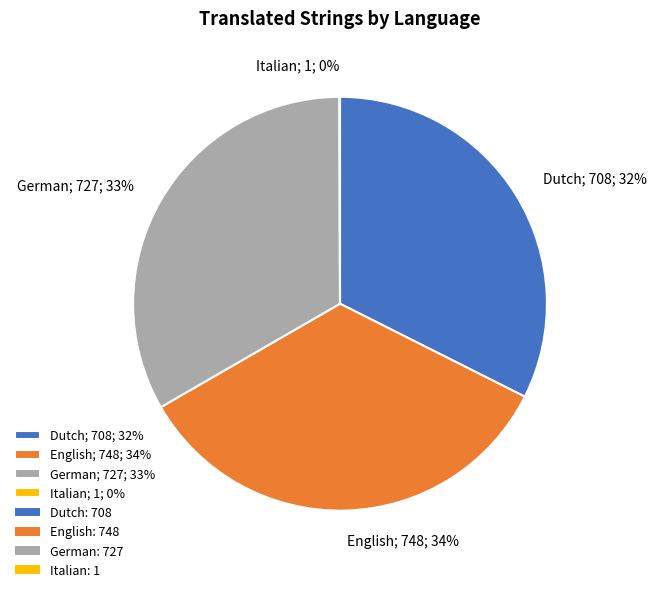

Do English; 748; 34% and German; 727; 33% together represent more than half of the pie?

Yes